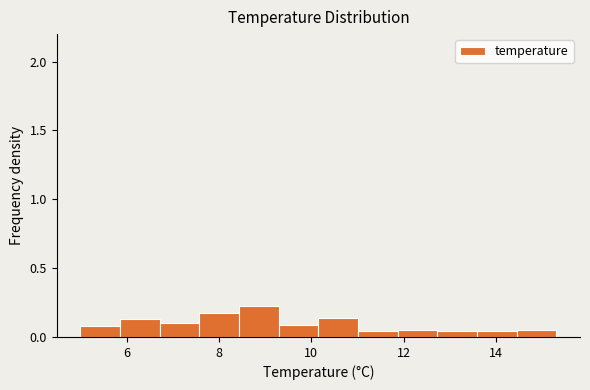

How tall is the bar that spans 8.4 to 9.2 on the x-axis? Neither the bar edges nor the heights are printed on the chart, so give them approximately, as read against the axes.

0.20